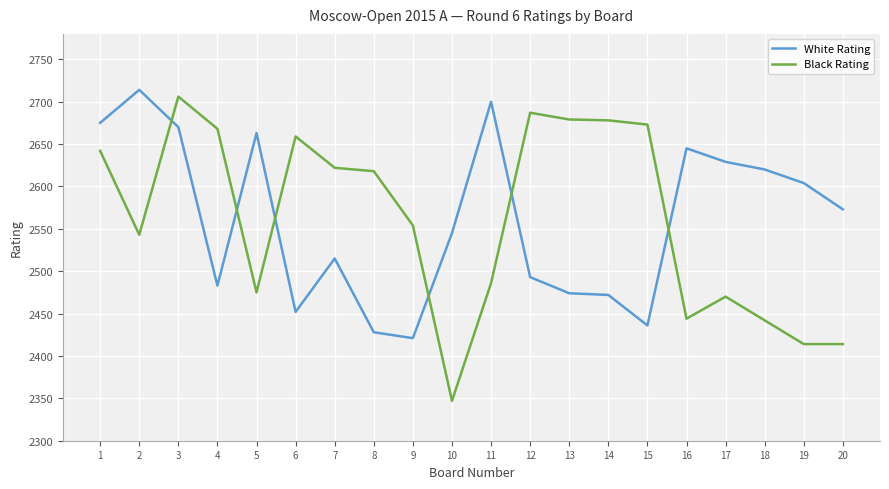

What is the difference between the White Rating values at 7 and 10?

30